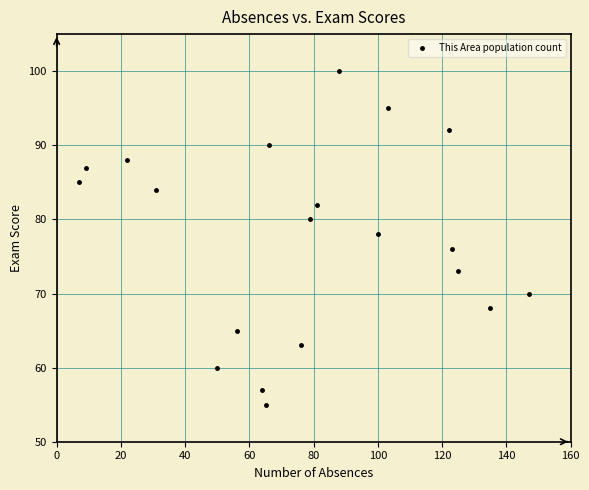

What is the range of X values (max minus min)?

140